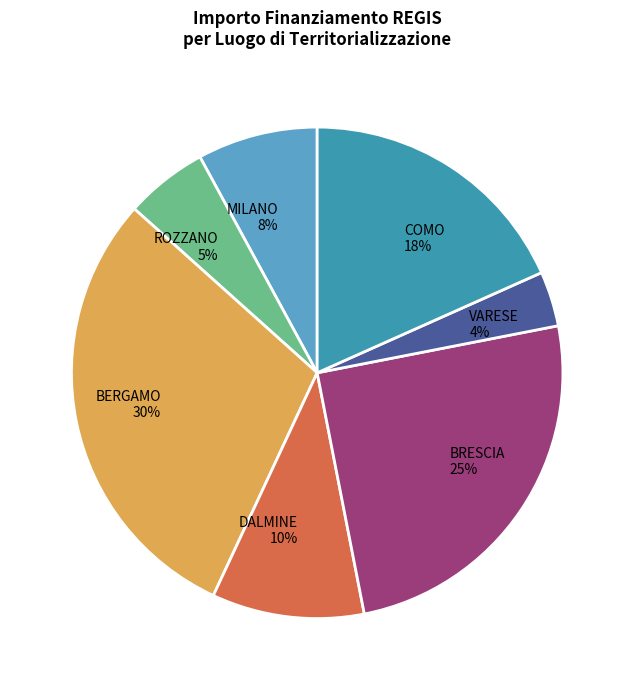

Between BERGAMO and DALMINE, which is larger?

BERGAMO